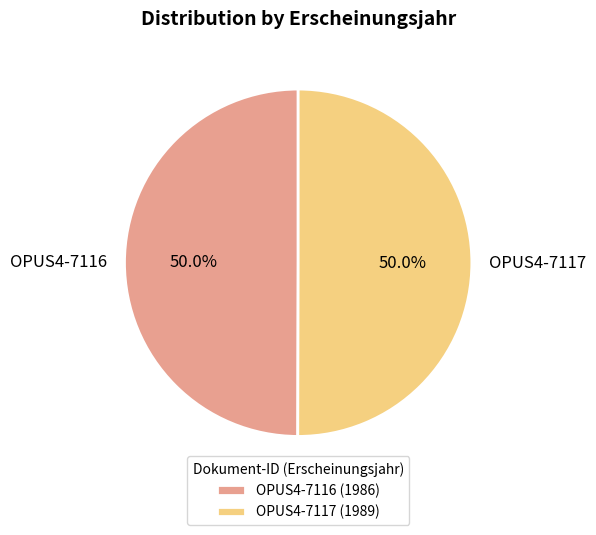

The OPUS4-7116 slice represents 50% of the pie. True or false?

True